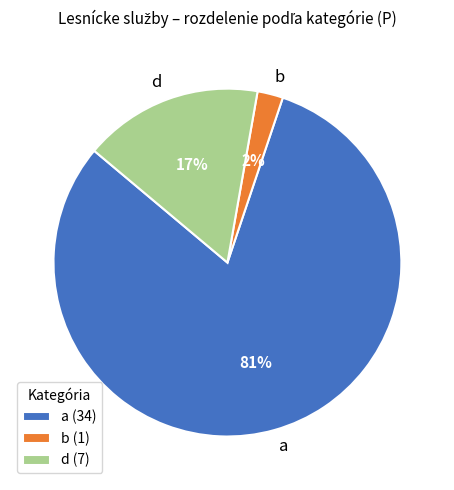

Rank the categories by value from lowest to highest.

b, d, a